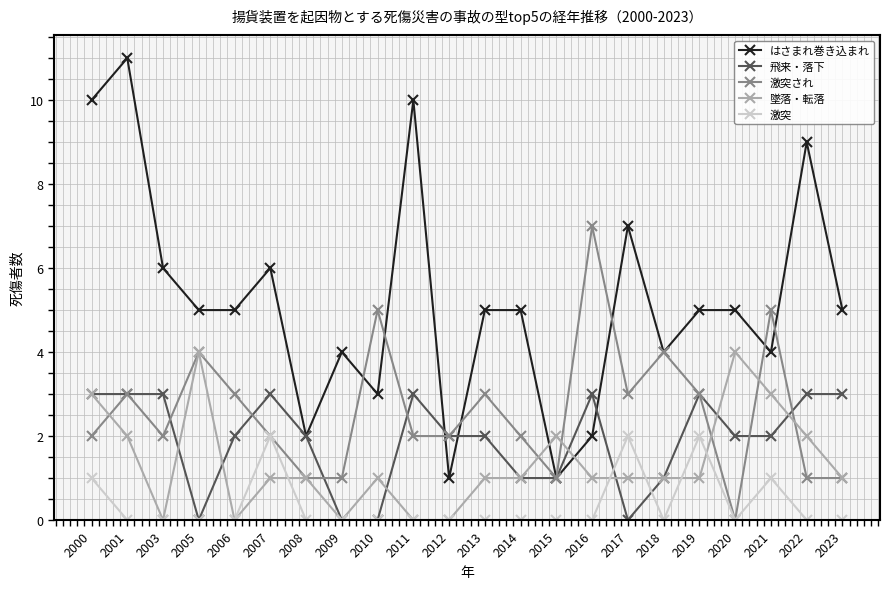

Count the number of data series in this chart.

5